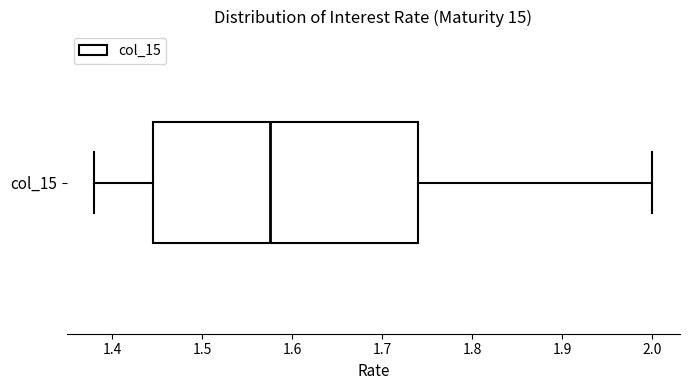

Read this box plot against the x-axis: the position of the median line, the range covered by the box, and the ends of both whiskers. The values are not printed on the chart, so give them approximately, as read against the axis.

median 1.58, box 1.45 to 1.74, whiskers 1.38 to 2.00